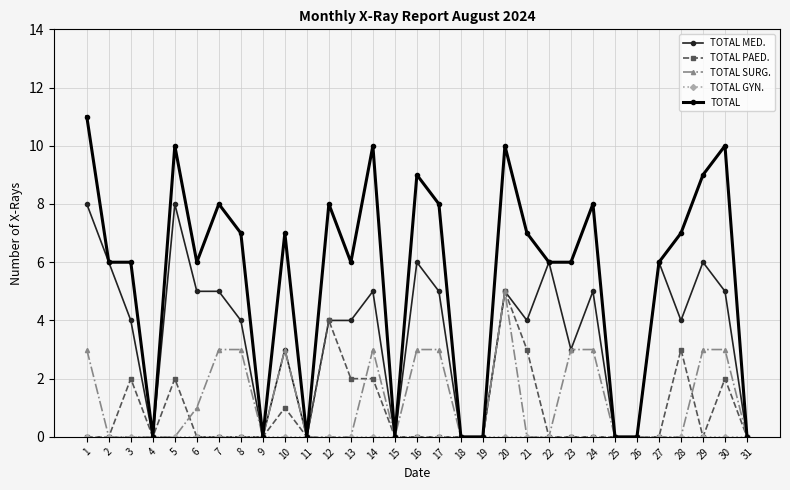

What is the sum of the TOTAL MED. values at 26 and 1?

8